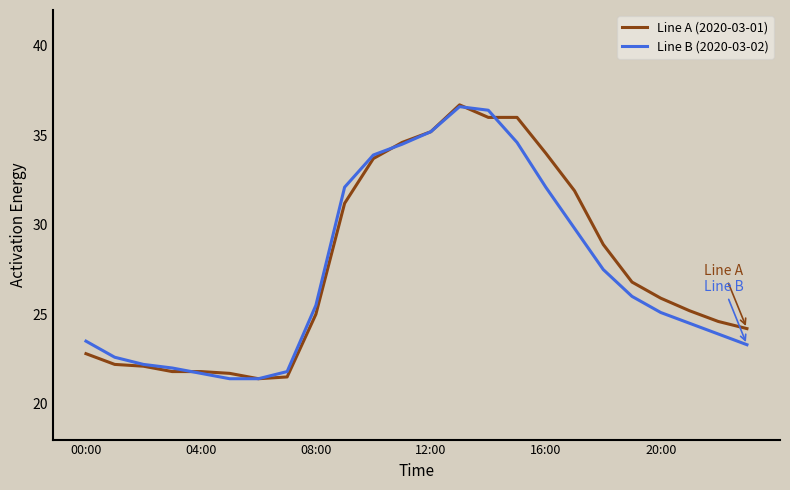

Is this an area chart (filled region under the line)?

No